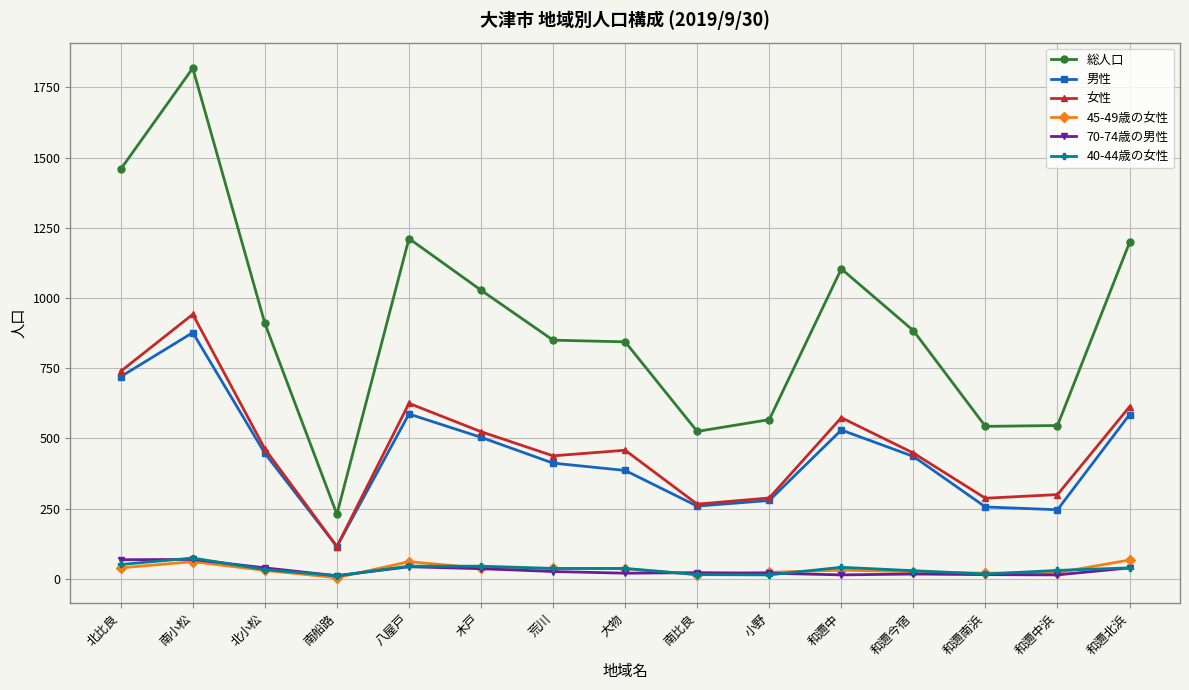

Where does the 女性 series first go above 458?

北比良